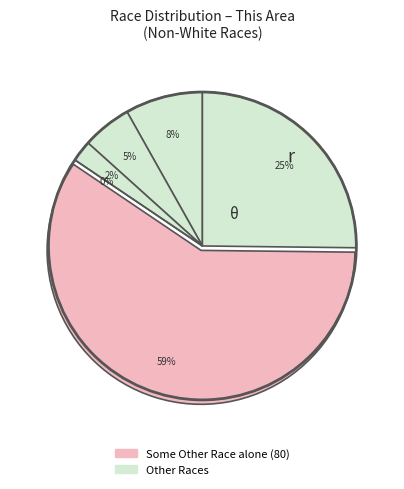

Is it true that American Indian and Alaska Native is 5% of the pie?

True